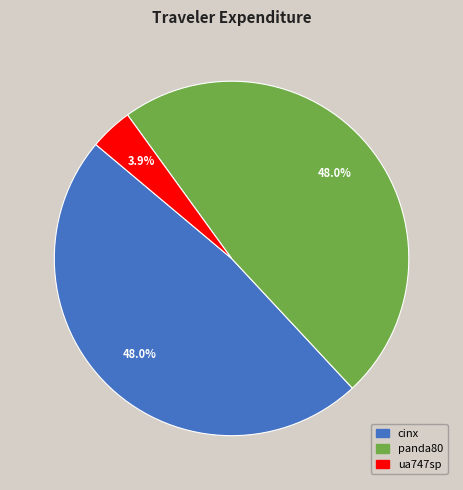

The cinx slice represents 55% of the pie. True or false?

False